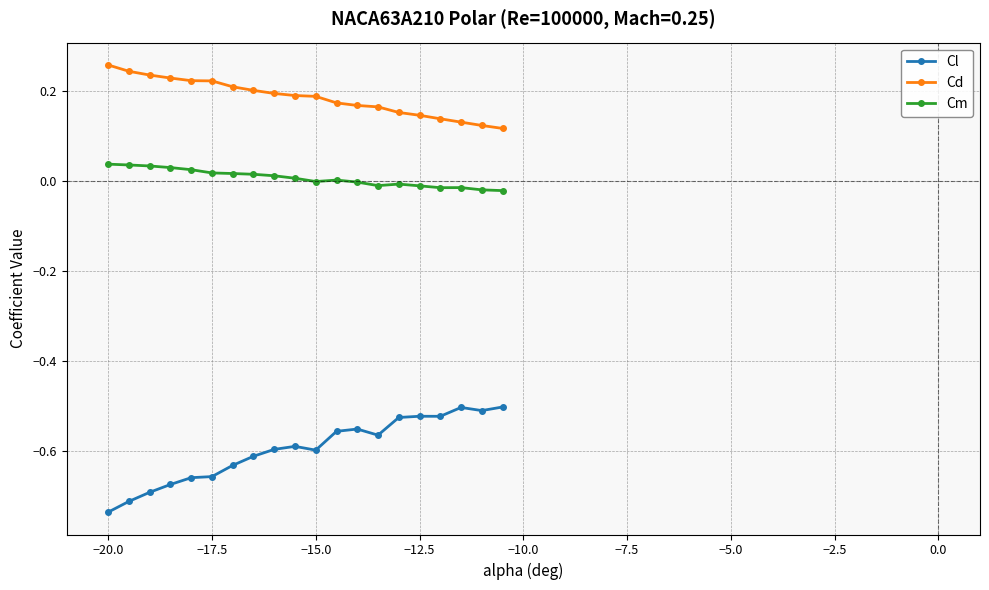

Which series has the largest total across all categories?

Cd